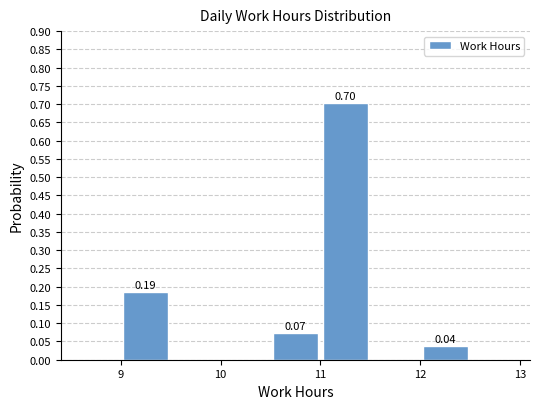

Which range on the x-axis has the tallest bar?

11.0 to 11.5